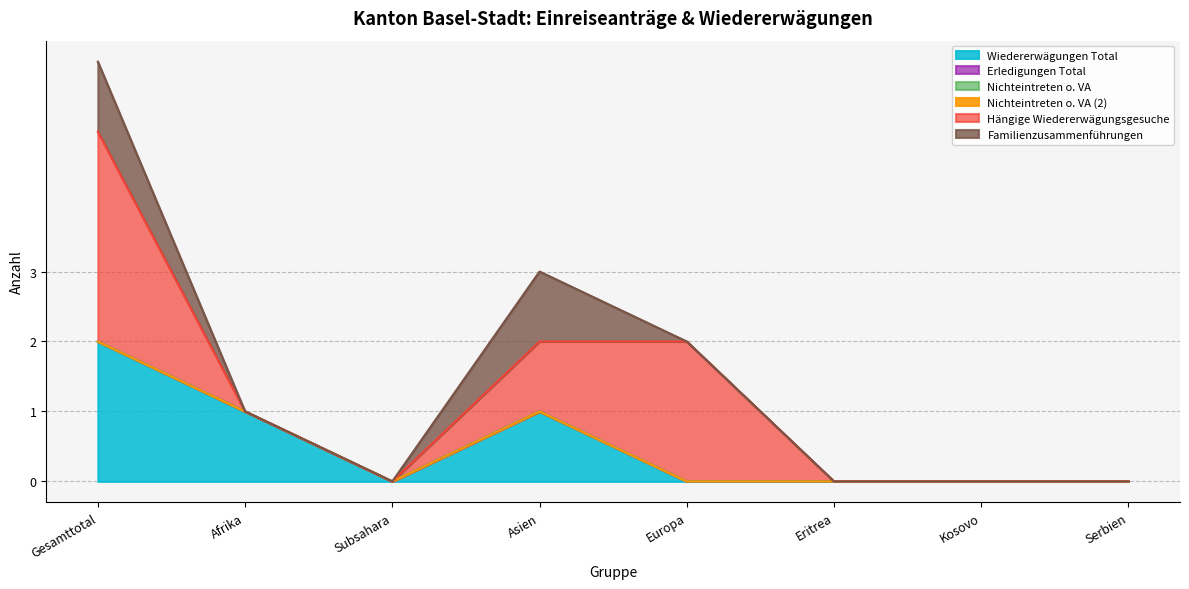

Which label corresponds to the largest value in the chart?

Gesamttotal